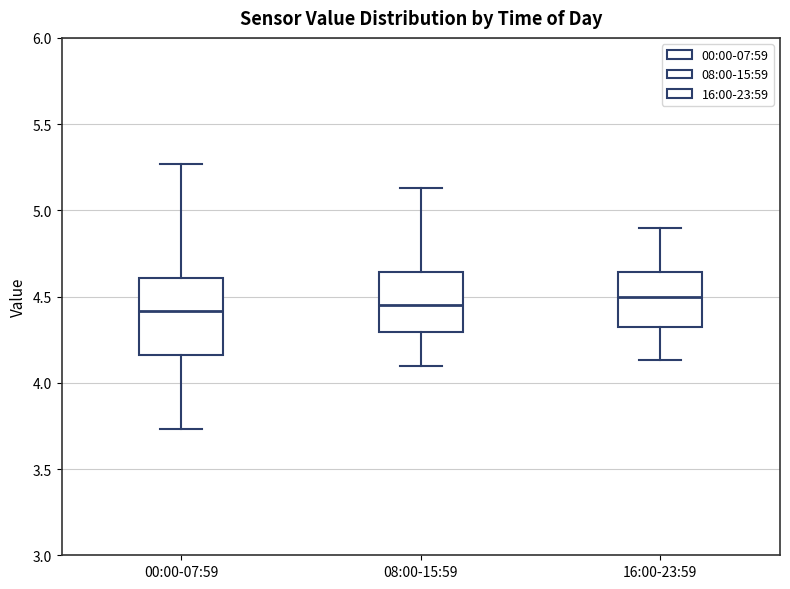

Which box's median line is the highest?

16:00-23:59